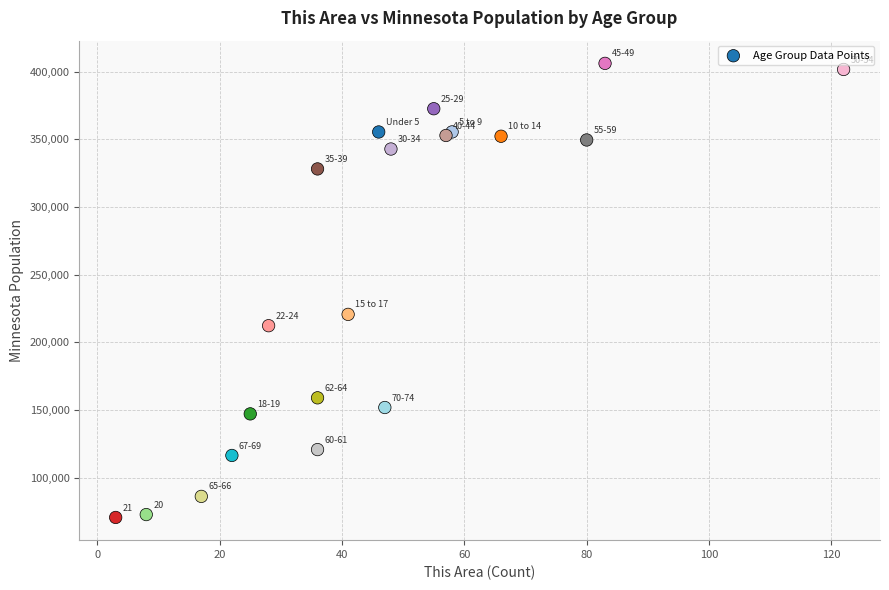

What Y value in the scatter plot is closest to 238398?

220681